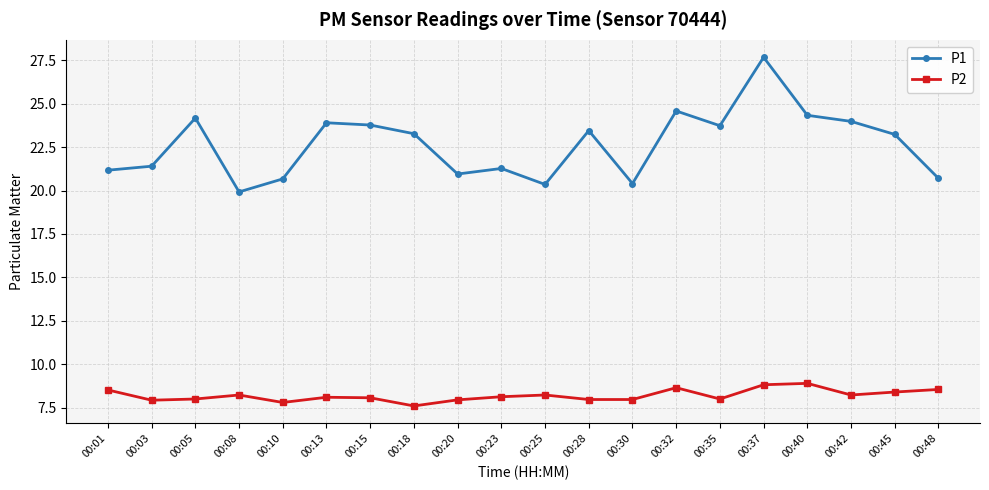

Which series has the widest spread of values?

P1